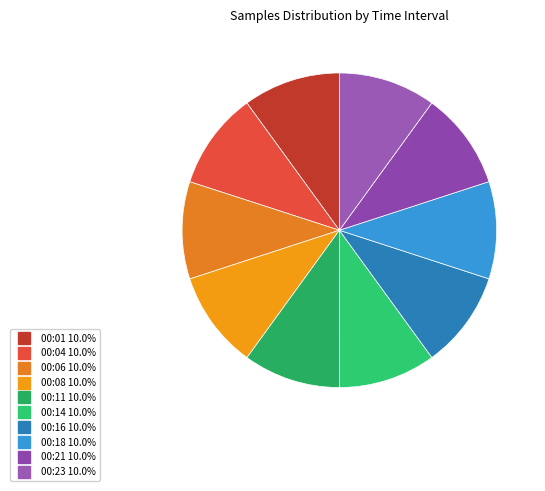

Which category has the biggest portion of the pie?

00:04